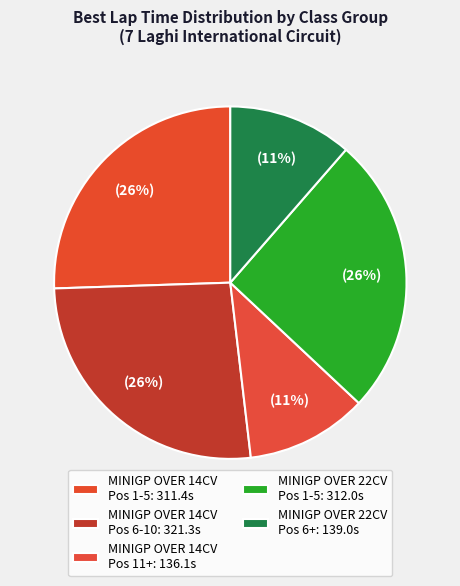

Count the number of slices in the pie.

5